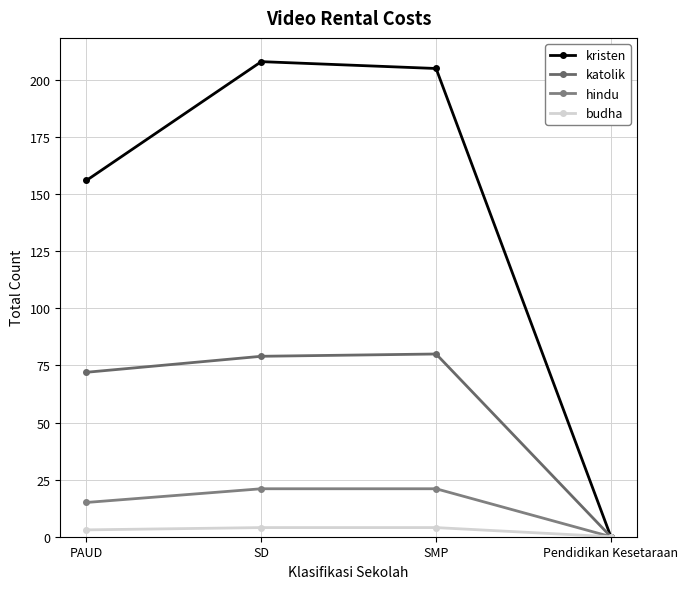

What is the average value of the budha series?

3